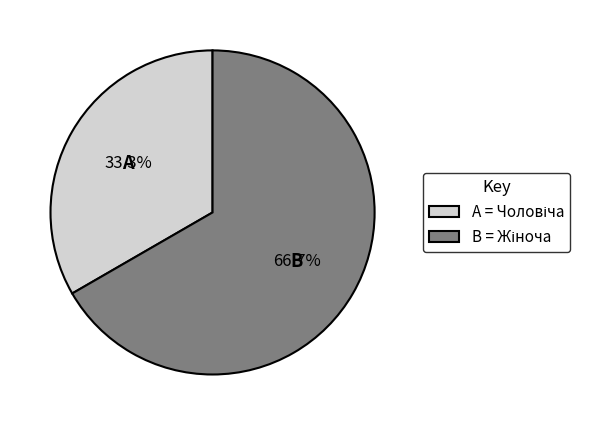

To the nearest percent, what is the difference between the largest and smallest slice percentages?

33%